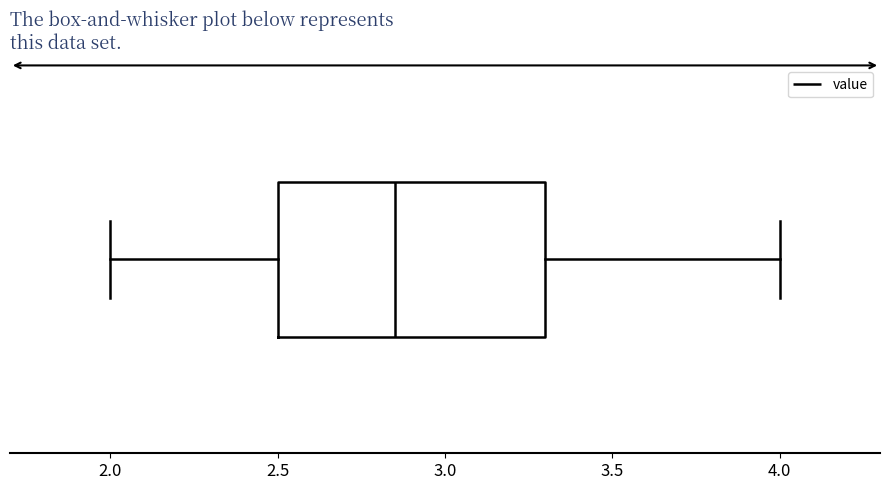

Read this box plot against the x-axis: the position of the median line, the range covered by the box, and the ends of both whiskers. The values are not printed on the chart, so give them approximately, as read against the axis.

median 2.85, box 2.50 to 3.30, whiskers 2.00 to 4.00